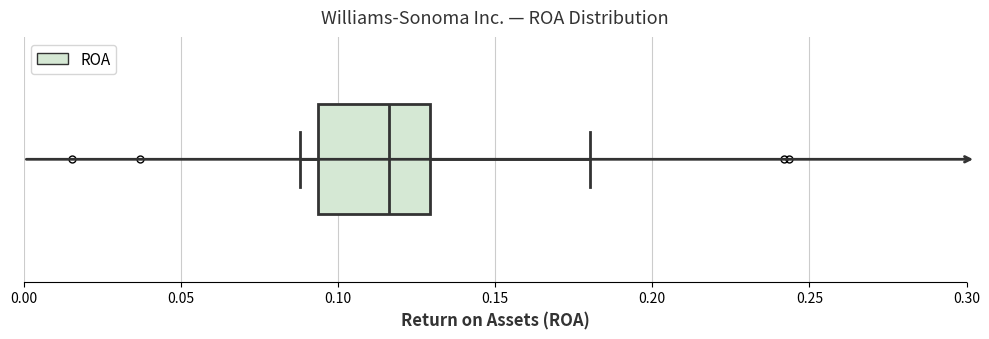

Transcribe this box plot: give where the median line is, the range the box spans, and where the two whiskers end, as read against the x-axis. The values are not printed on the chart, so give them approximately, as read against the axis.

median 0.115, box 0.095 to 0.130, whiskers 0.090 to 0.180